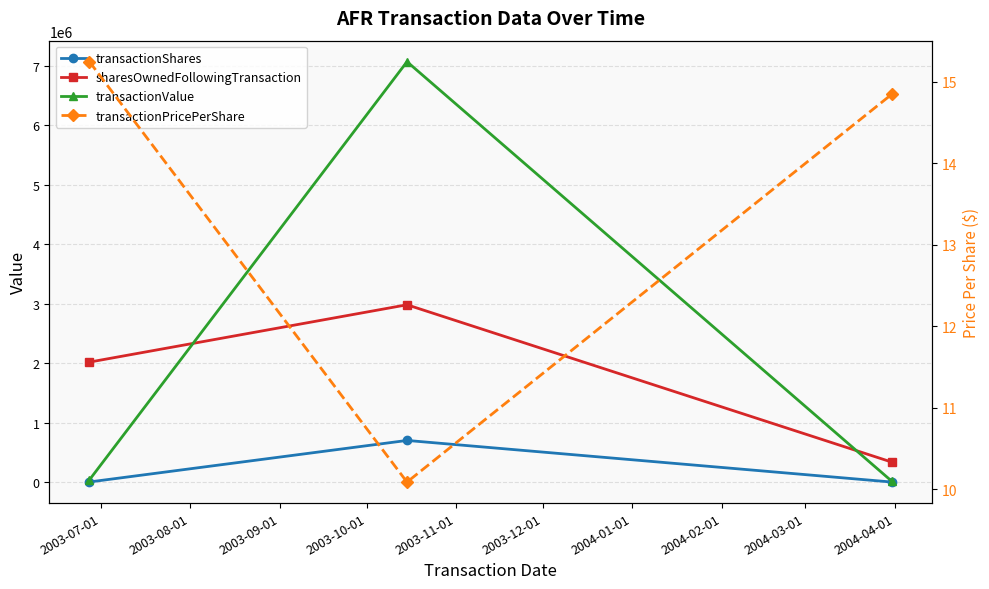

Reading left to right, list all the values displayed in this chart.

transactionShares: 2468.0	700586.0	700.0
sharesOwnedFollowingTransaction: 2017484.0	2981276.0	334690.0
transactionValue: 37629.0	7067735.0	10395.0
transactionPricePerShare: 15.2	10.1	14.8